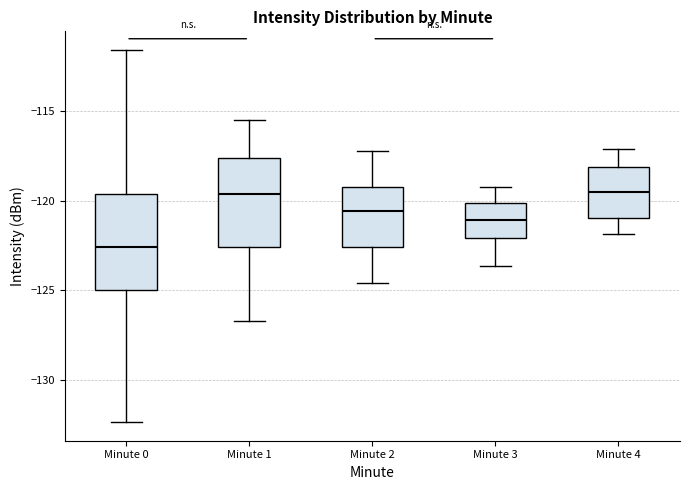

Reading left to right, read every box against the y-axis: the position of its median line, the range the box covers, and the ends of its whiskers. The values are not printed on the chart, so give them approximately, as read against the axis.

Minute 0: median -122.5, box -125.0 to -119.5, whiskers -132.5 to -111.5
Minute 1: median -119.5, box -122.5 to -117.5, whiskers -126.5 to -115.5
Minute 2: median -120.5, box -122.5 to -119.5, whiskers -124.5 to -117.0
Minute 3: median -121.0, box -122.0 to -120.0, whiskers -123.5 to -119.0
Minute 4: median -119.5, box -121.0 to -118.0, whiskers -122.0 to -117.0